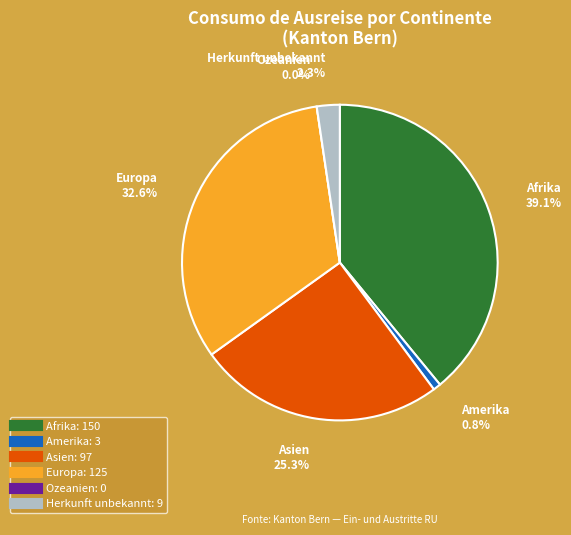

What is the change in value from Amerika to Ozeanien?

-3